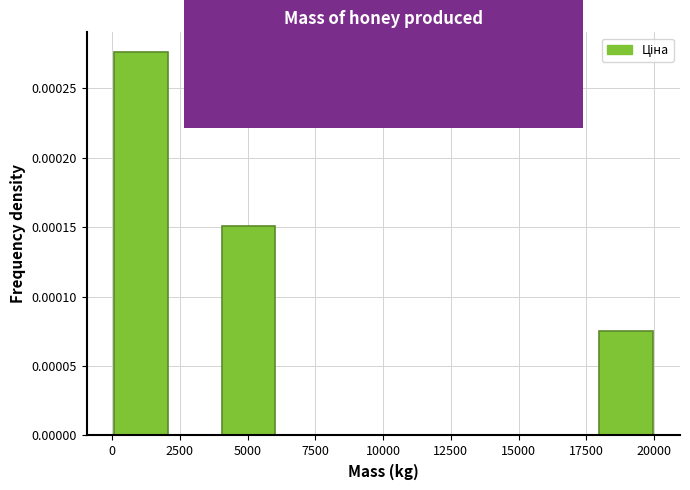

Around what value on the x-axis is the tallest bar? Give the approximate position of its centre, as read against the axis.

1000